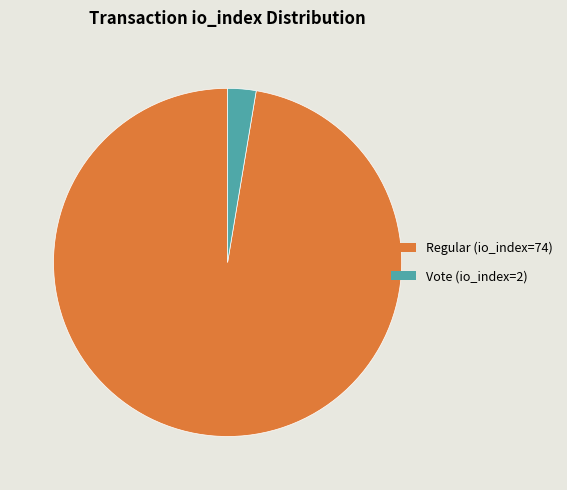

Is the sum of Vote (io_index=2) and Regular (io_index=74) greater than half?

Yes